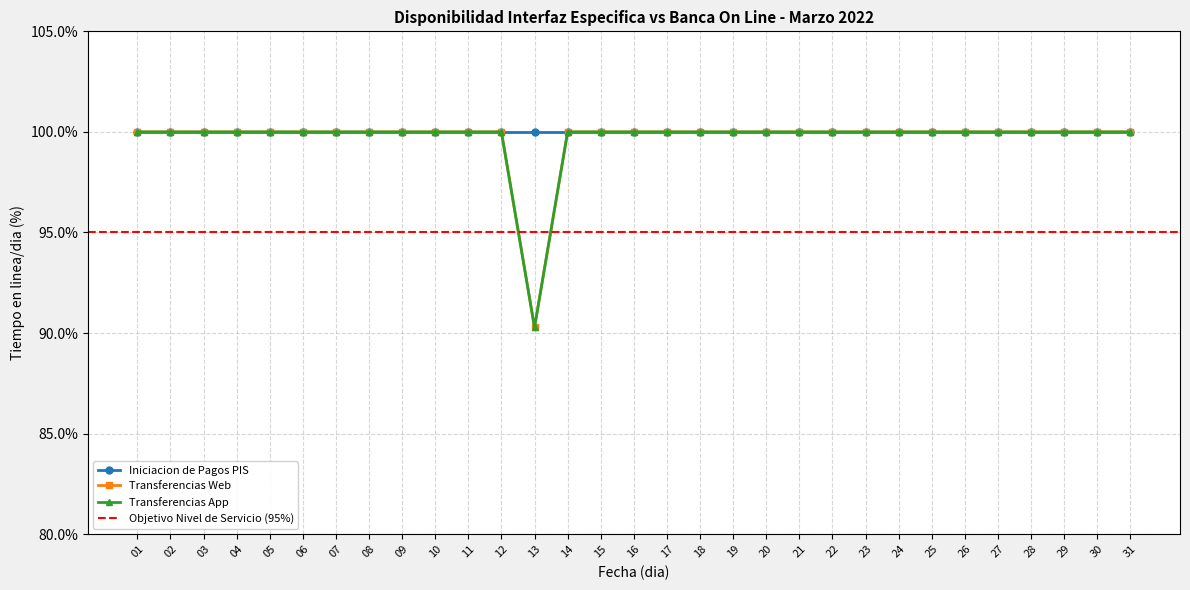

Where is Transferencias Web nearest to the value 95?

13